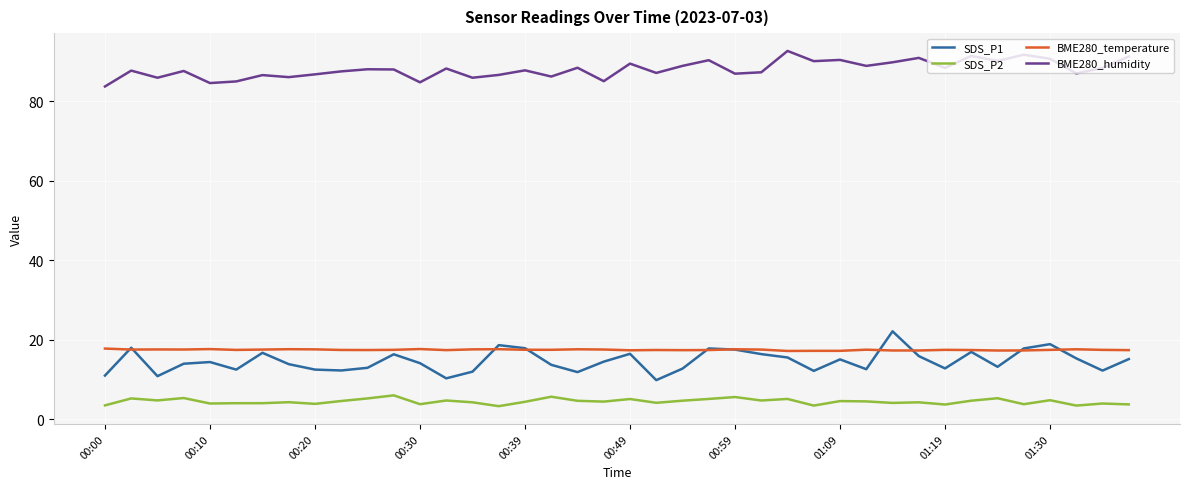

At how many categories does at least one series exceed 24?

40